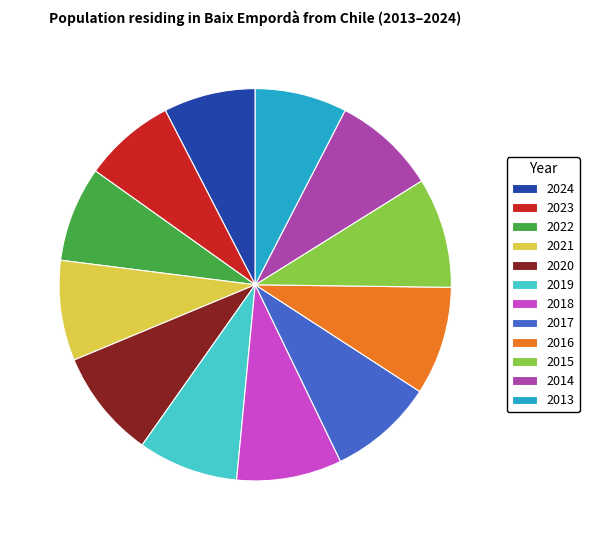

Count the number of slices in the pie.

12